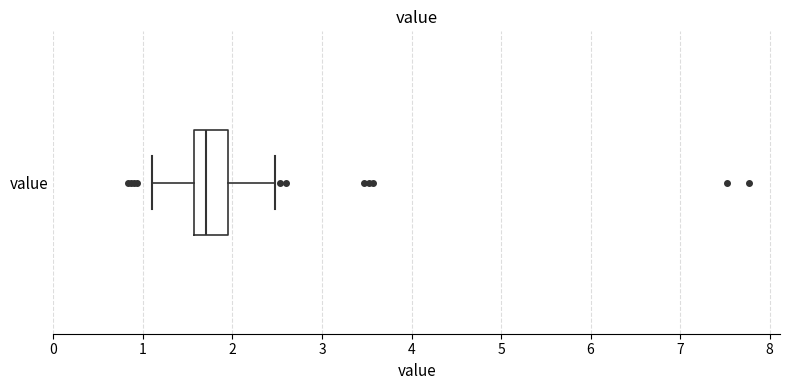

Read this box plot against the x-axis: the position of the median line, the range covered by the box, and the ends of both whiskers. The values are not printed on the chart, so give them approximately, as read against the axis.

median 1.7, box 1.6 to 1.9, whiskers 1.1 to 2.5